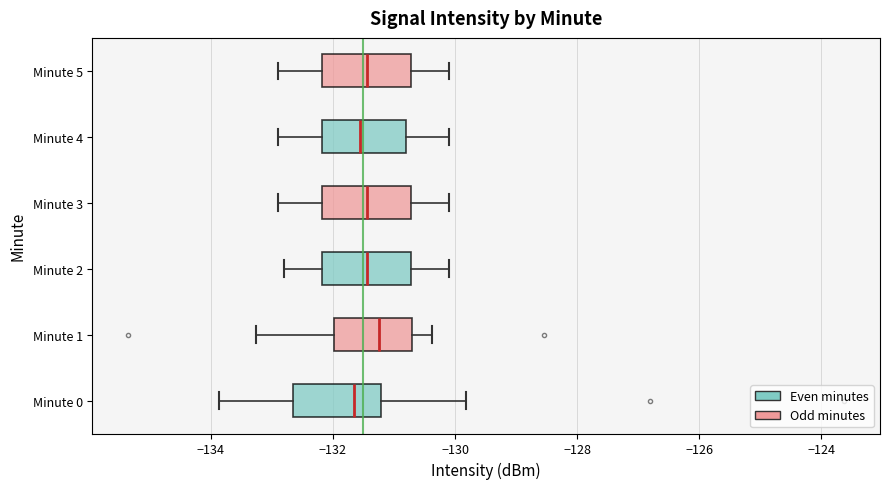

Reading bottom to top, read every box against the x-axis: the position of its median line, the range the box covers, and the ends of its whiskers. The values are not printed on the chart, so give them approximately, as read against the axis.

Minute 0: median -131.6, box -132.6 to -131.2, whiskers -133.8 to -129.8
Minute 1: median -131.2, box -132.0 to -130.8, whiskers -133.2 to -130.4
Minute 2: median -131.4, box -132.2 to -130.8, whiskers -132.8 to -130.0
Minute 3: median -131.4, box -132.2 to -130.8, whiskers -132.8 to -130.0
Minute 4: median -131.6, box -132.2 to -130.8, whiskers -132.8 to -130.0
Minute 5: median -131.4, box -132.2 to -130.8, whiskers -132.8 to -130.0